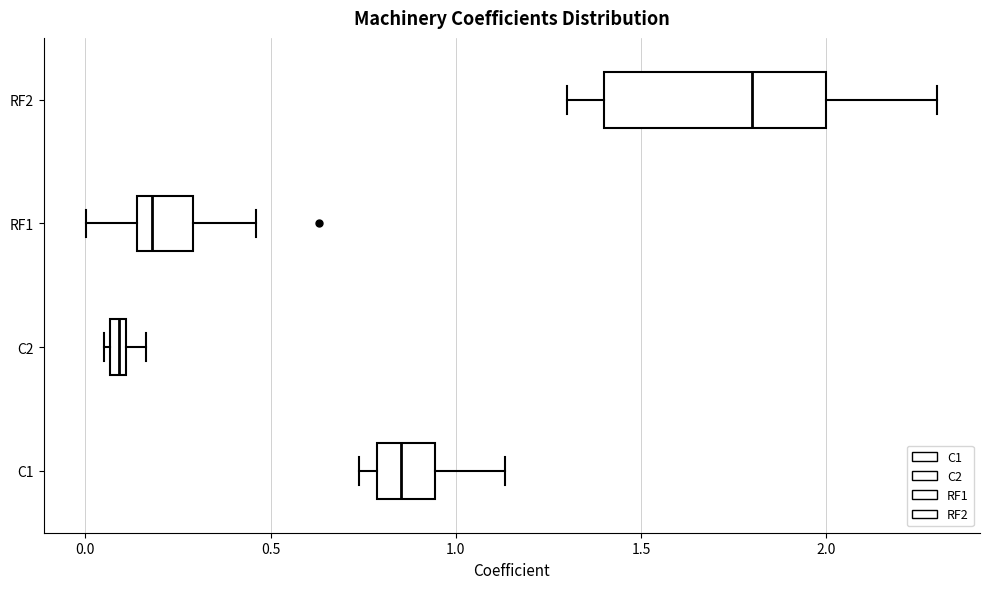

Comparing the boxes themselves (not the whiskers), which one is the widest?

RF2